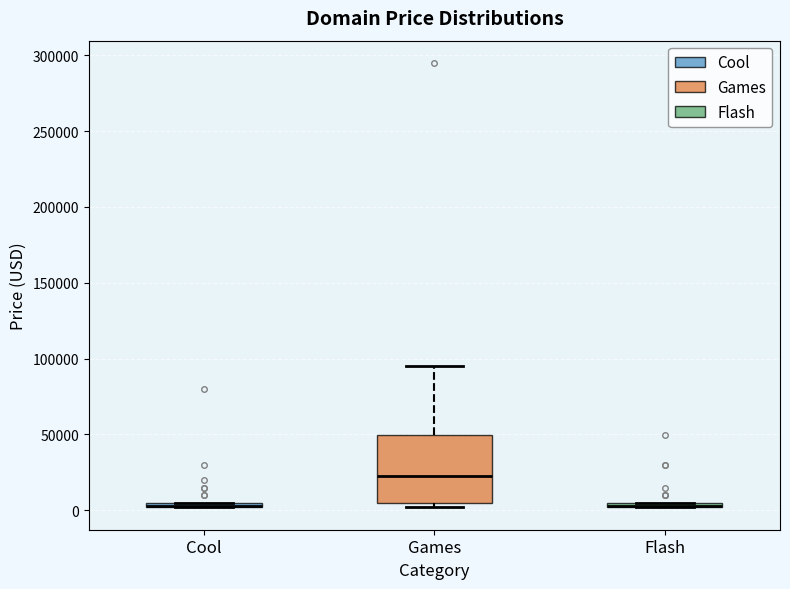

Which box is the tallest, from its lower edge to its upper edge?

Games